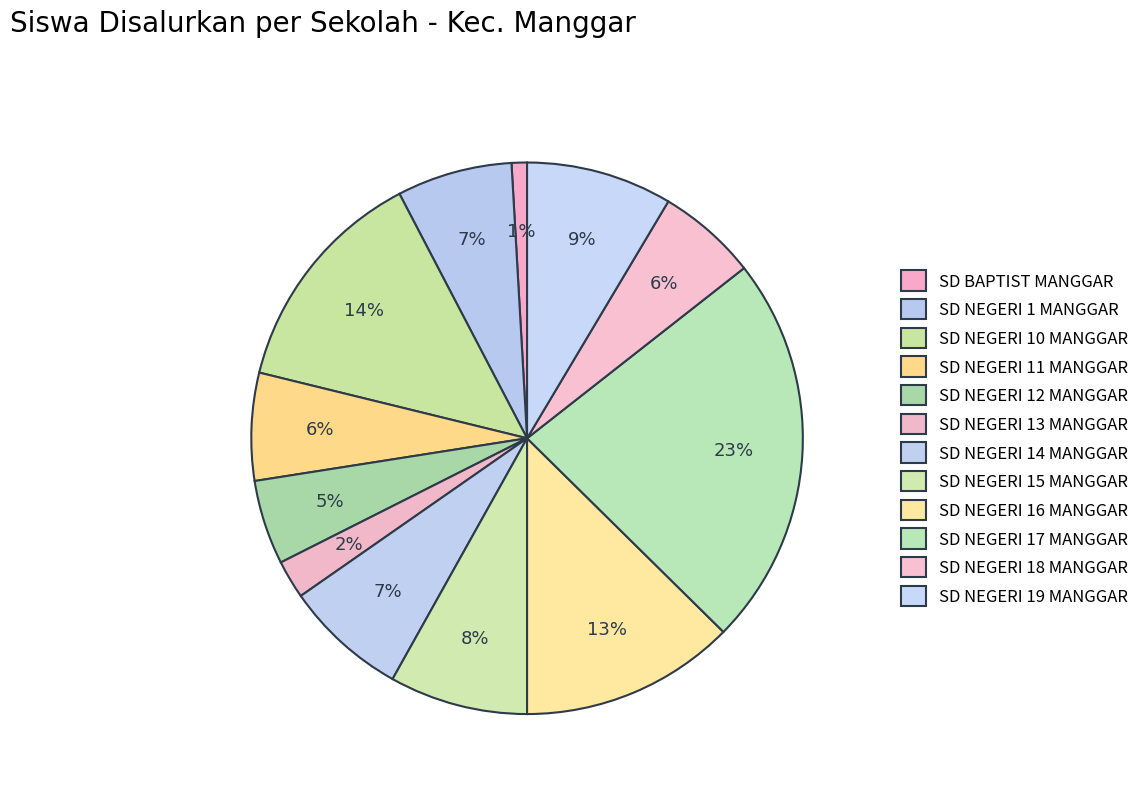

How many slices are in this pie chart?

12